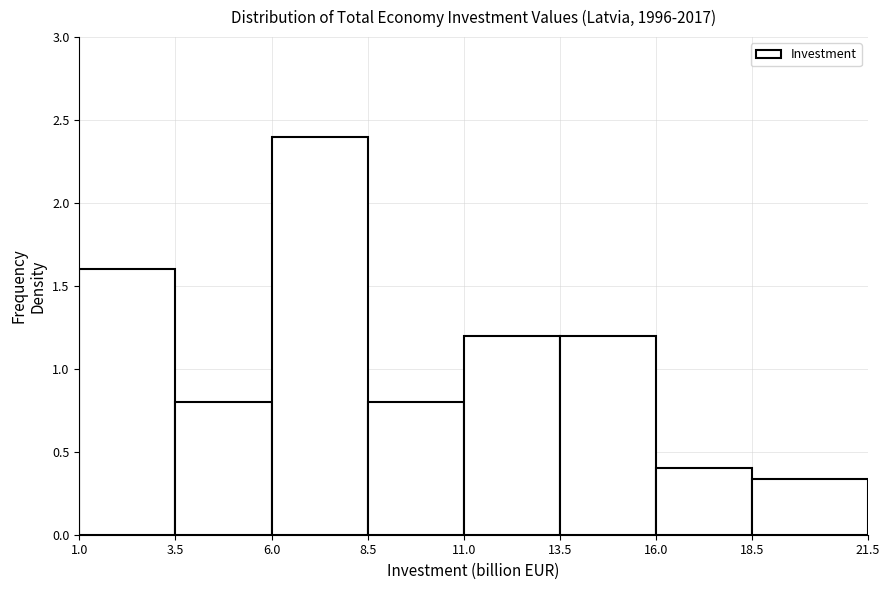

What is the height of the bar covering 6.0 to 8.5 on the x-axis? The values are not printed on the chart, so give them approximately, as read against the axis.

2.40